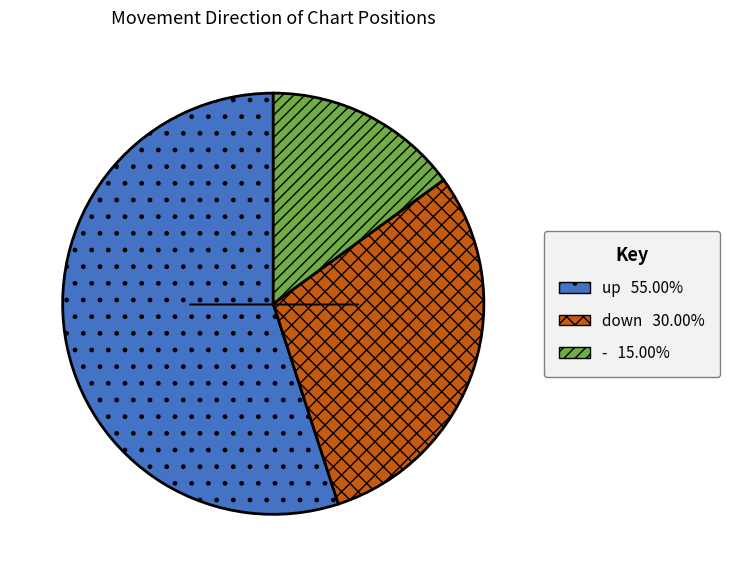

Rank the categories by value from lowest to highest.

-, down, up